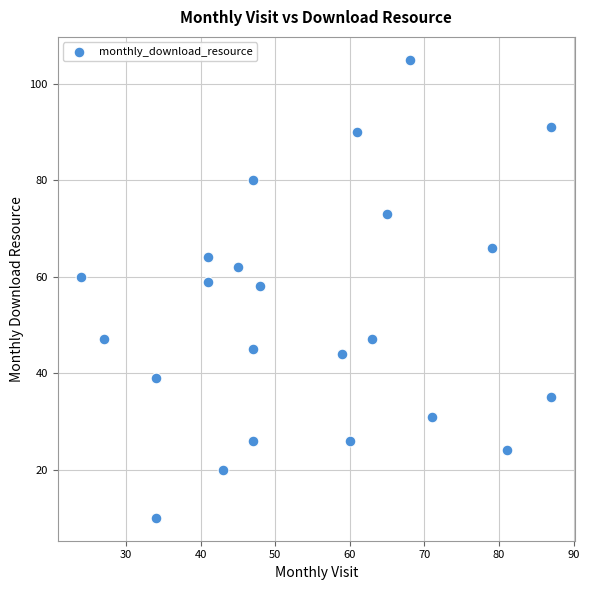

What is the range of Y values (max minus min)?

95